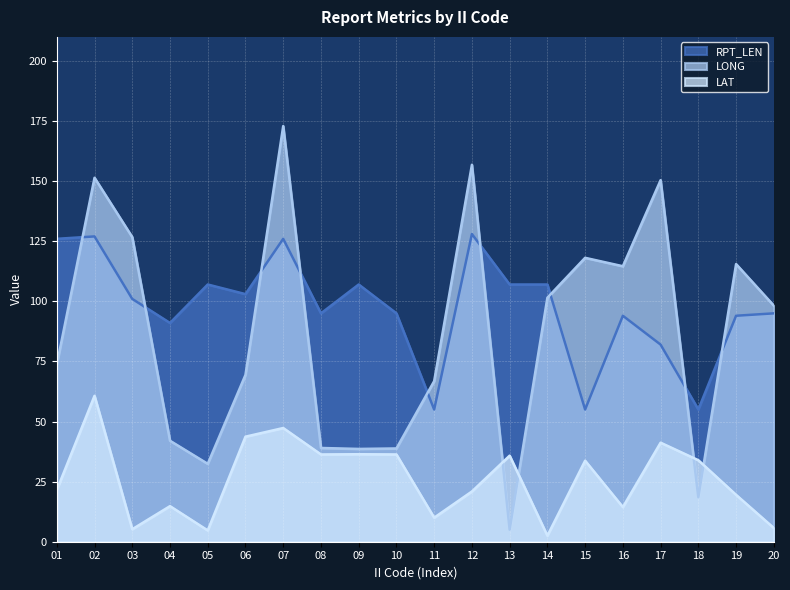

What are all the series names shown in the legend?

RPT_LEN, LONG, LAT